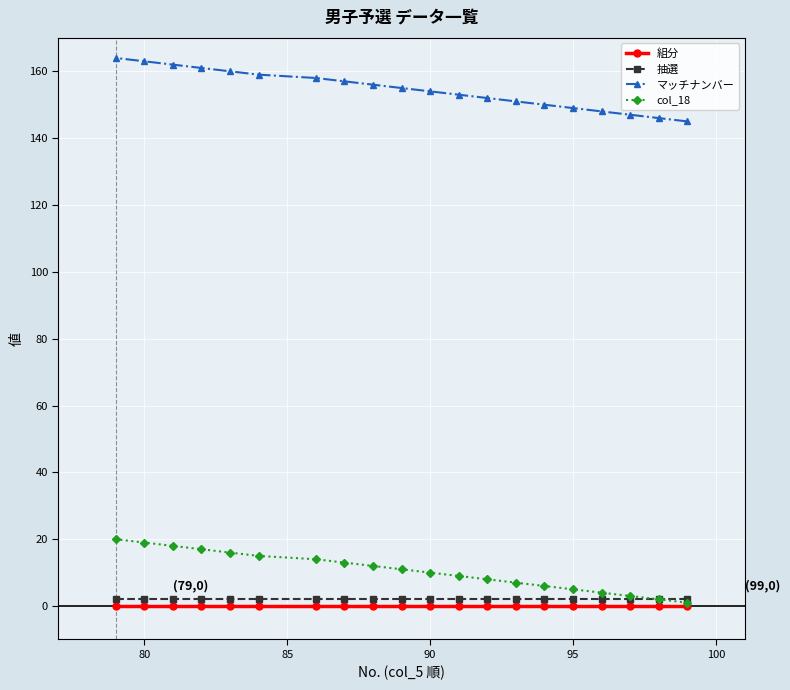

True or false: マッチナンバー and col_18 cross at least once.

False